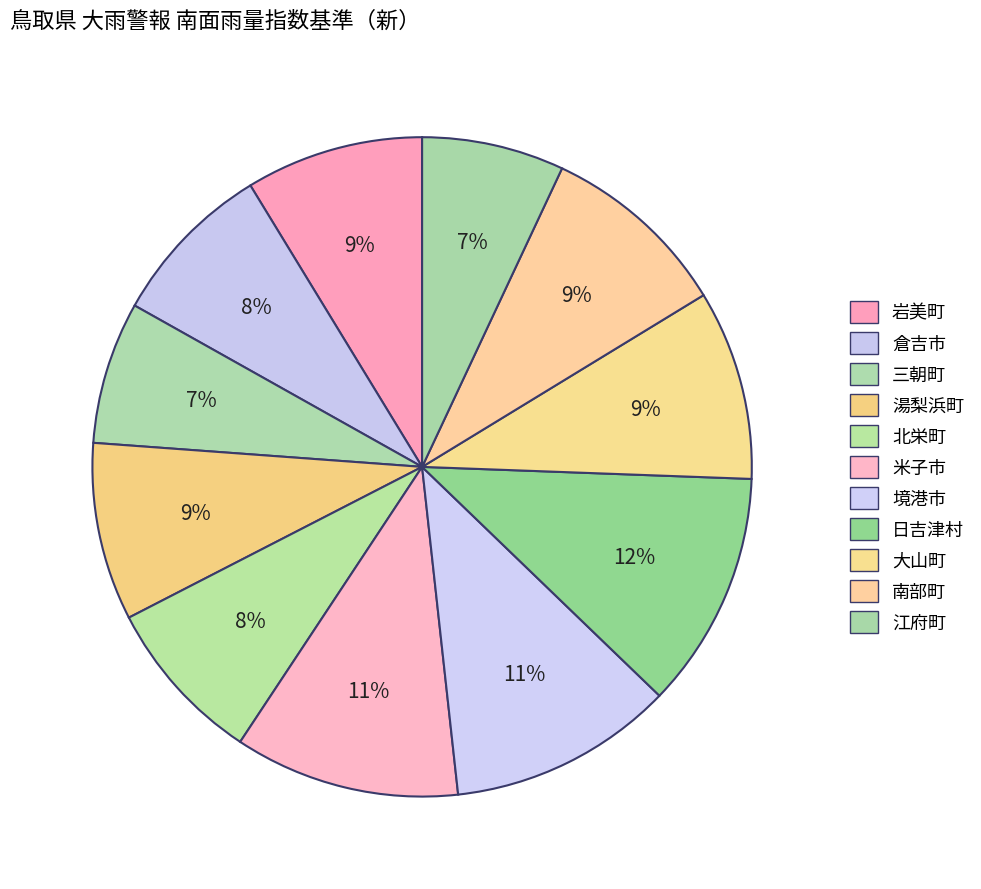

Is it true that 境港市 is 11% of the pie?

True